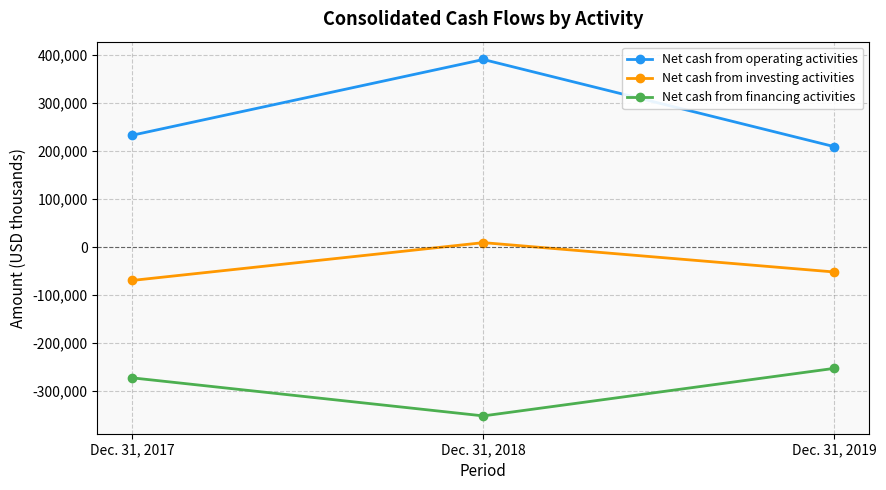

How many lines are shown in the chart?

3